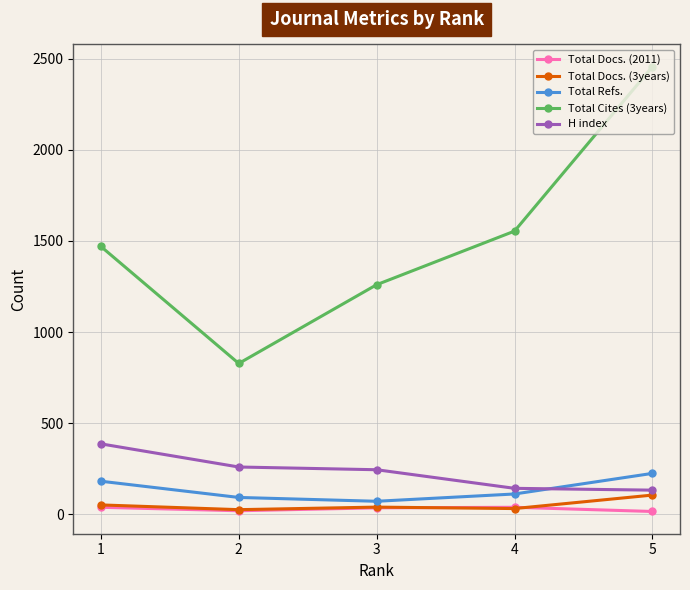

Is this an area chart (filled region under the line)?

No